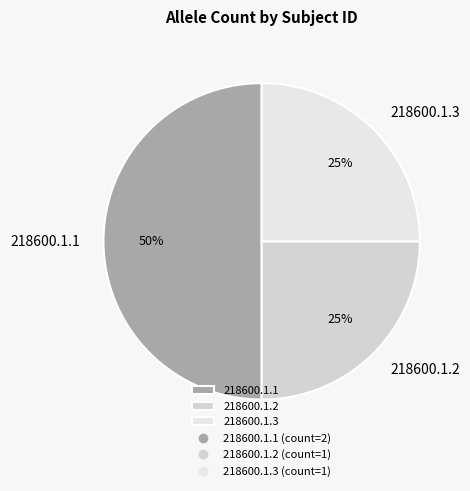

Approximately how many times larger is the value at 218600.1.2 compared to 218600.1.1?

0.5